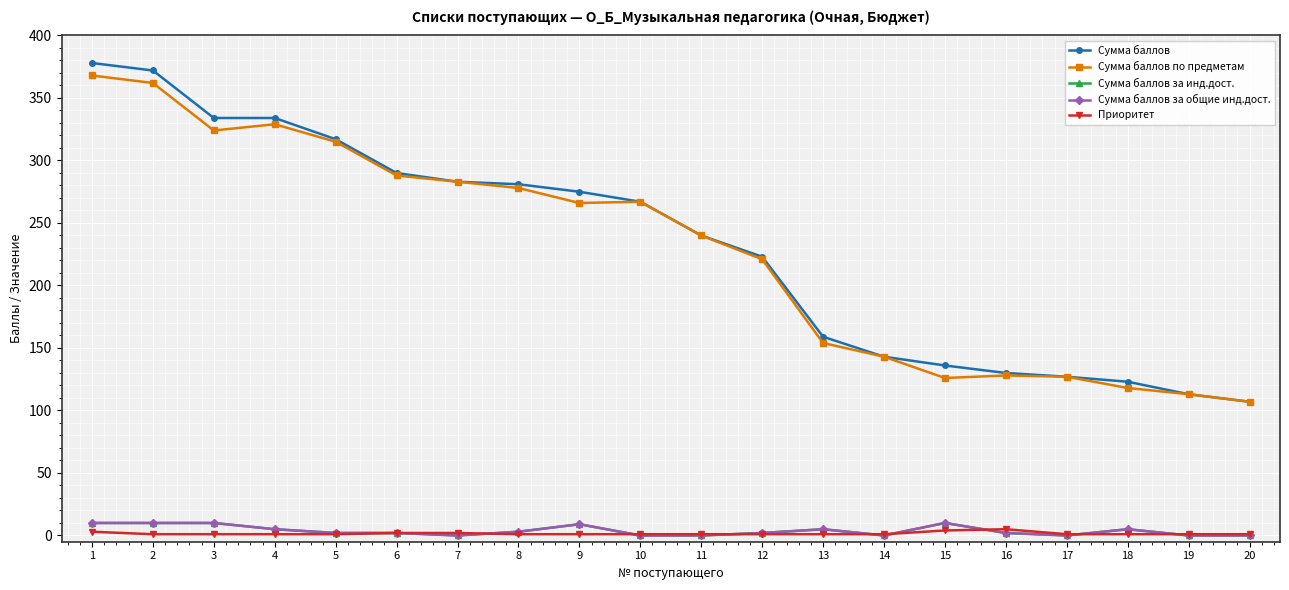

Is it true that Сумма баллов за инд.дост. equals 0 at 14?

True